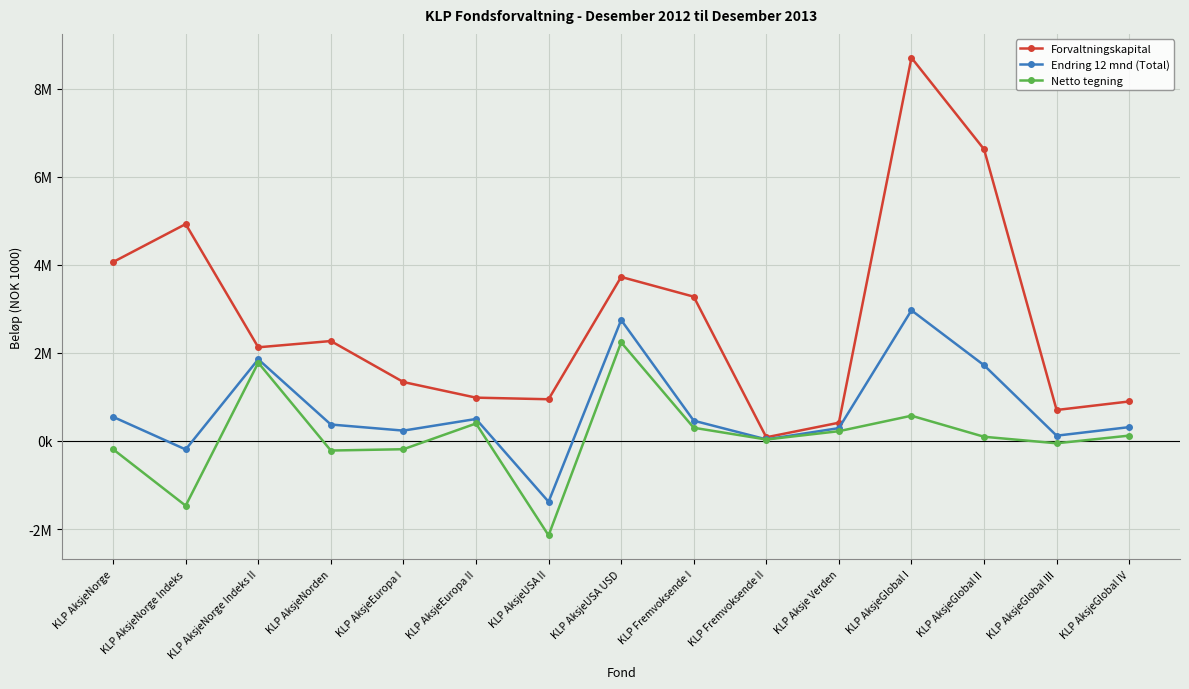

True or false: Netto tegning and Forvaltningskapital intersect in this chart.

False